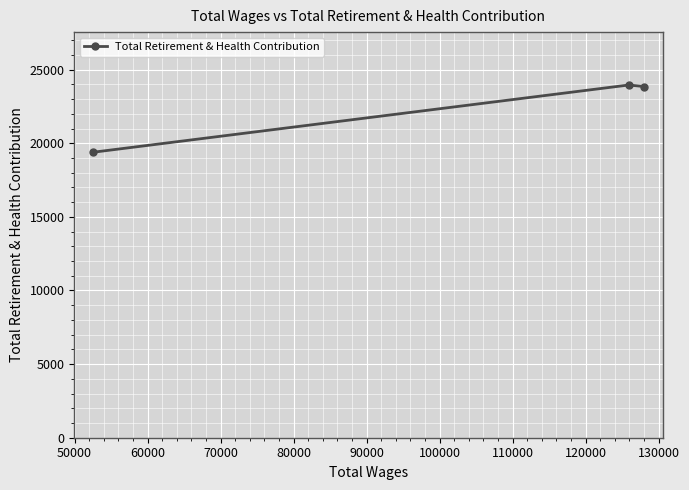

What is the average value?

22402